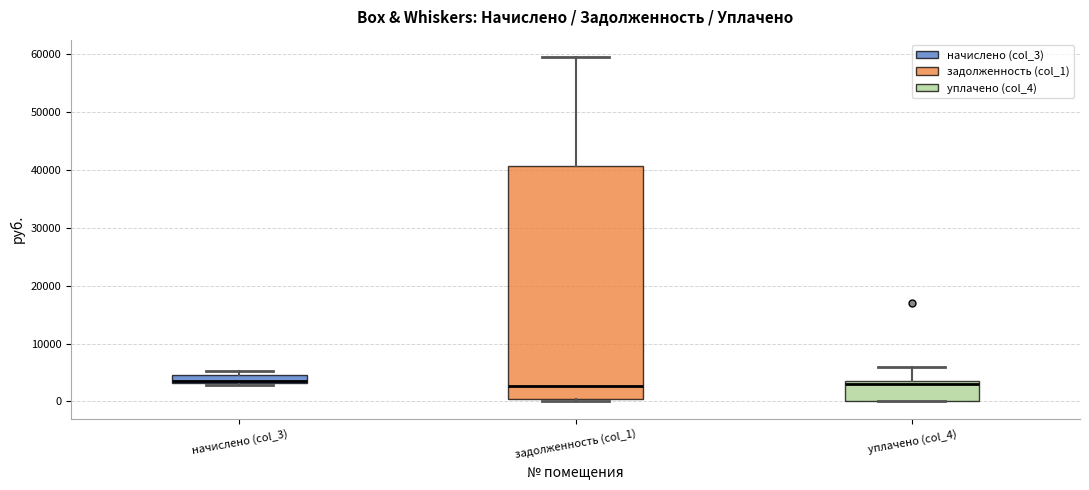

Comparing the boxes themselves (not the whiskers), which one is the tallest?

задолженность (col_1)